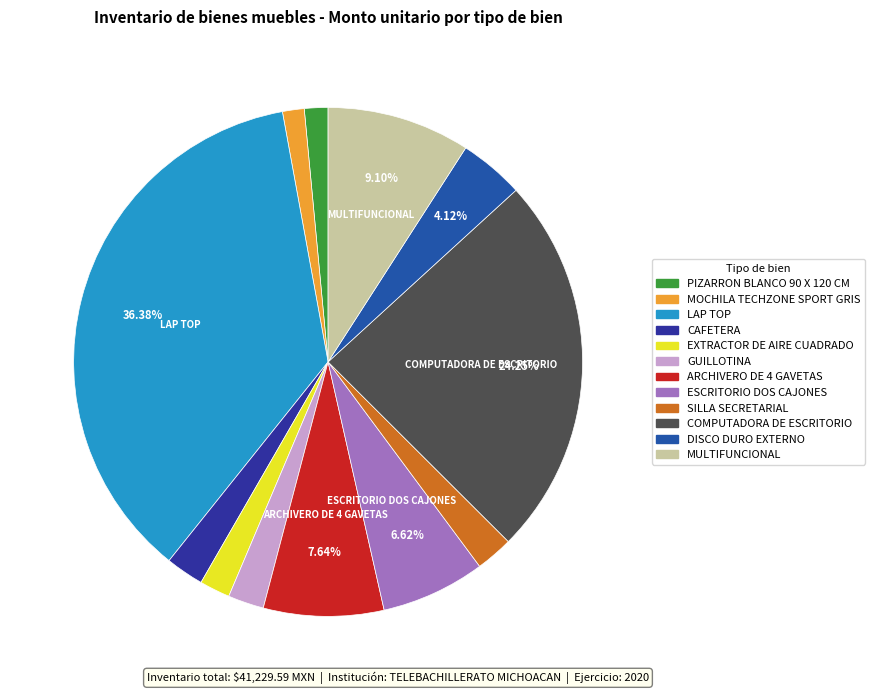

Is the sum of ARCHIVERO DE 4 GAVETAS and CAFETERA greater than half?

No